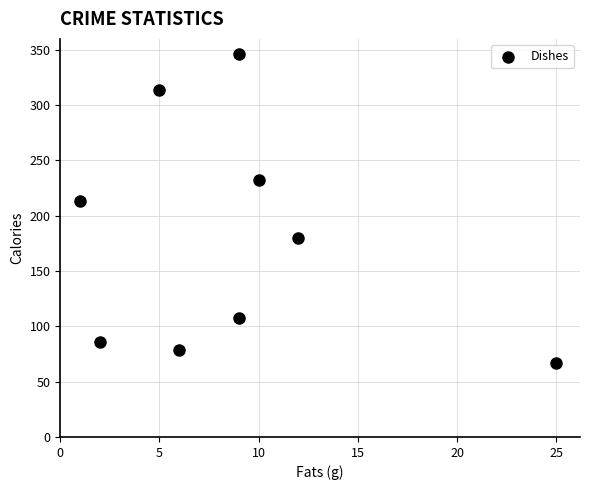

What Y value in the scatter plot is closest to 206?

213.0